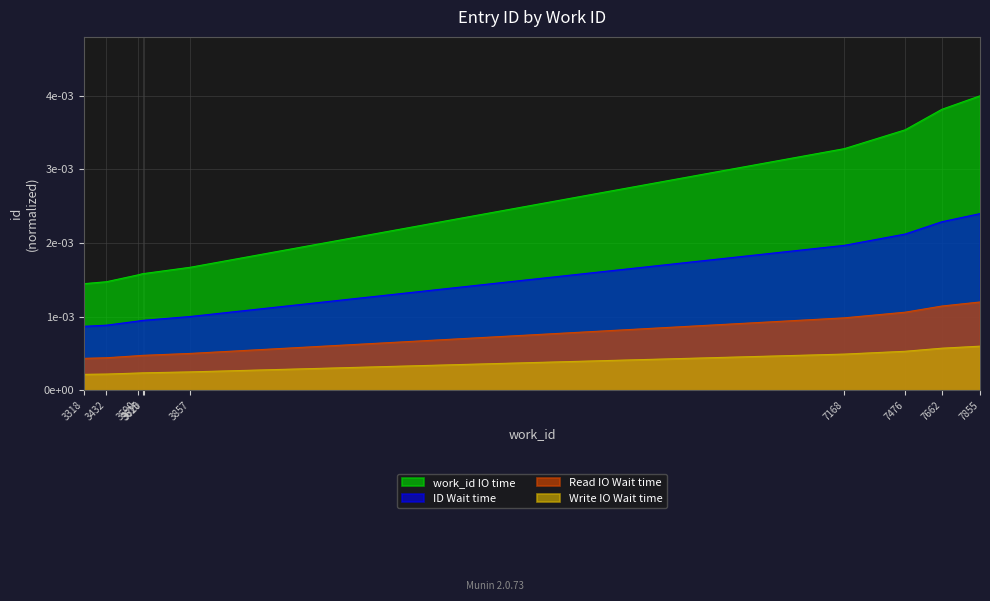

True or false: id has a value of 0.0 at 3857.

False